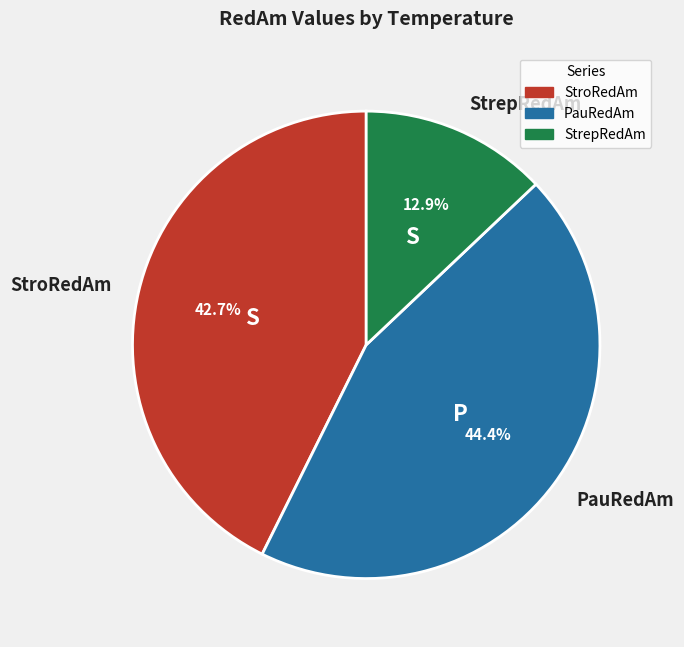

Between StrepRedAm and PauRedAm, which is larger?

PauRedAm